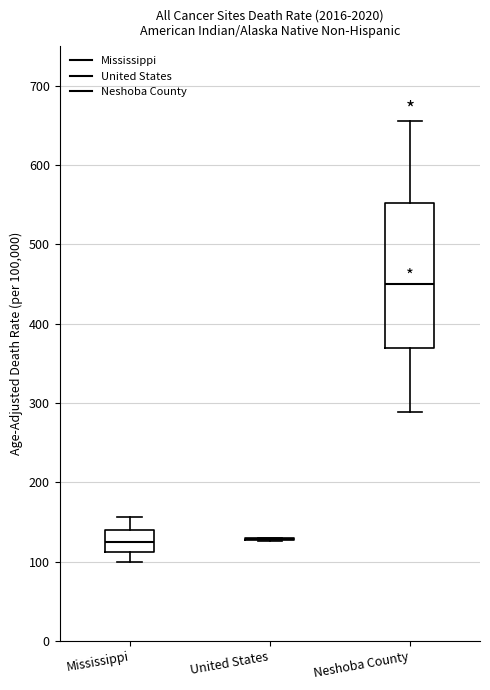

Where is the lower edge of the box for Mississippi on the y-axis? The values are not printed on the chart, so give them approximately, as read against the axis.

110